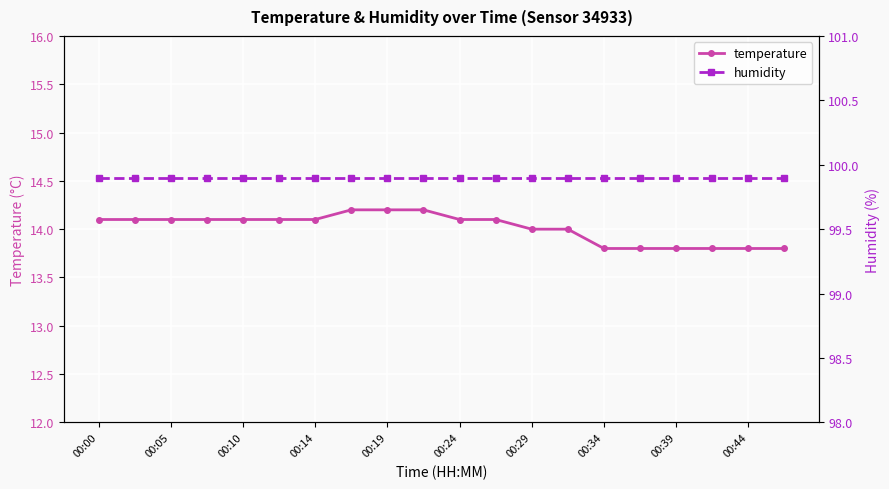

True or false: temperature has a value of 3.9 at 13.

False